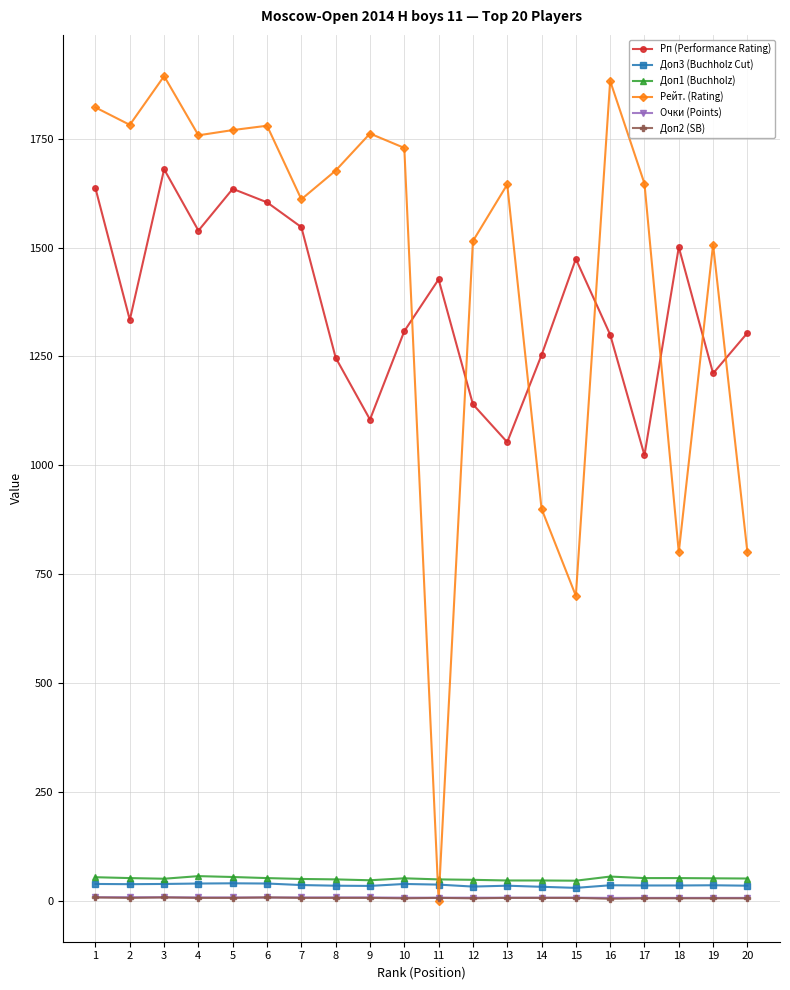

The value of Рп (Performance Rating) at 2 is 815.7. True or false?

False